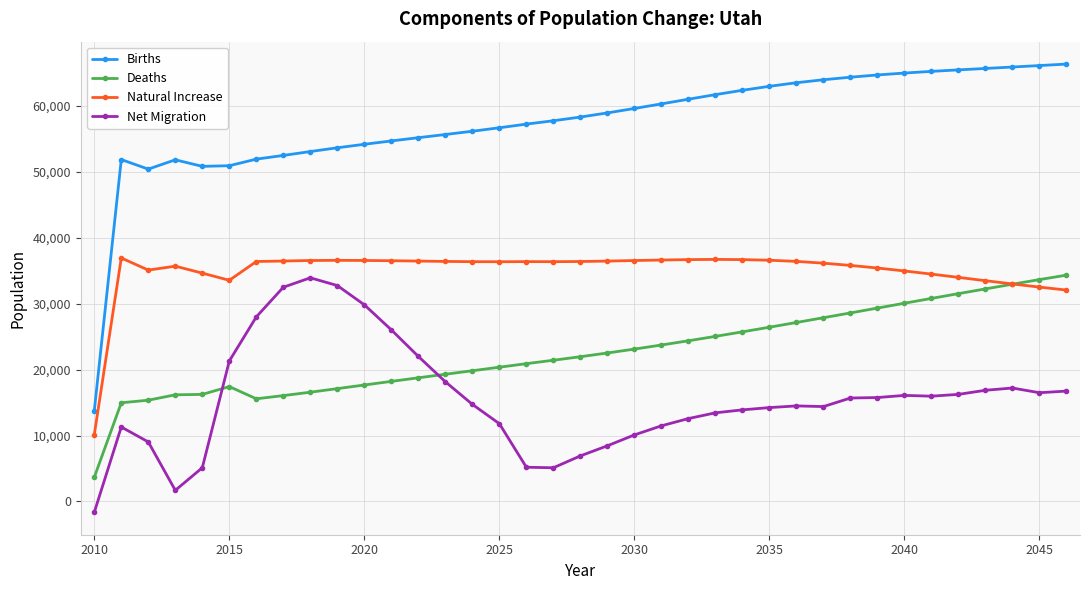

Rank the series by their average value, from lowest to highest.

Net Migration, Deaths, Natural Increase, Births